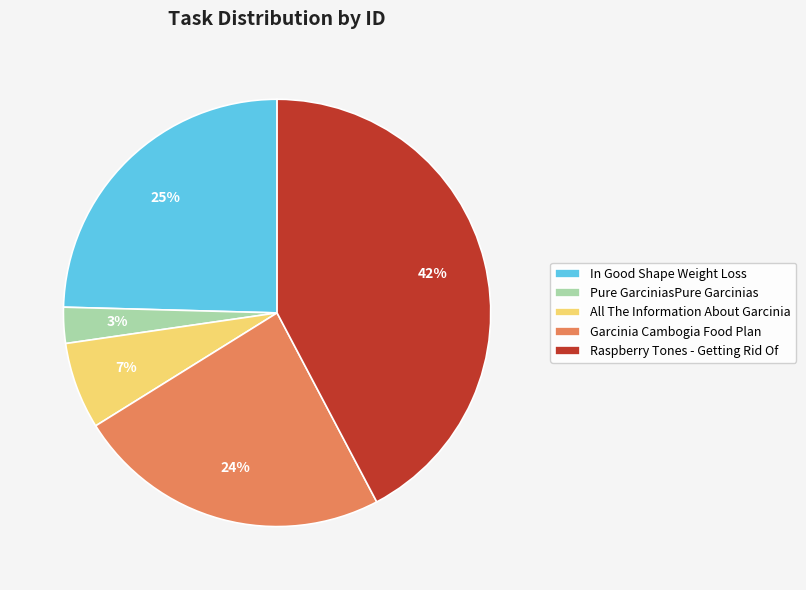

Which has a higher value, Garcinia Cambogia Food Plan or Raspberry Tones - Getting Rid Of?

Raspberry Tones - Getting Rid Of